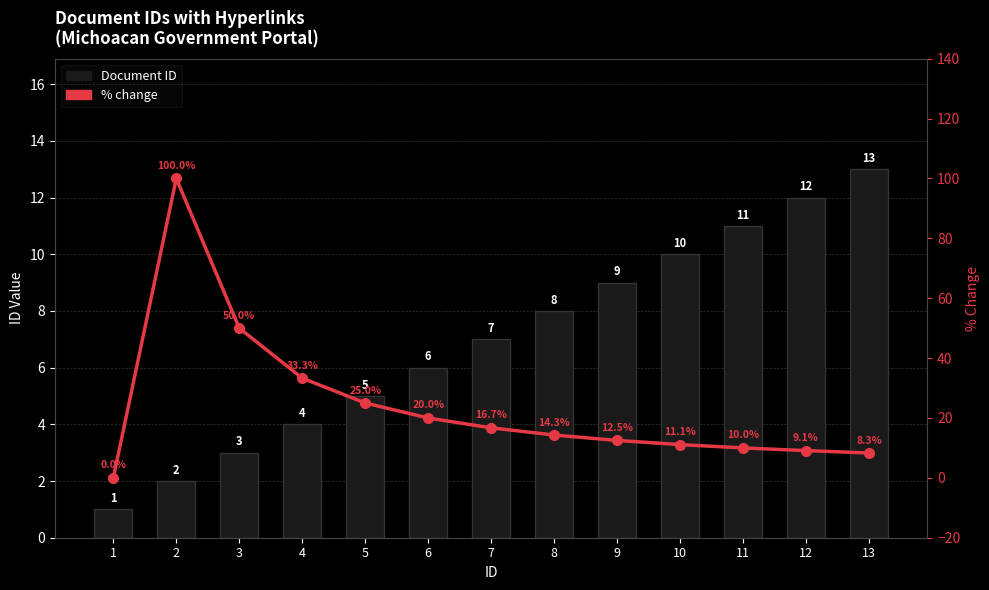

What is the difference between the Document ID values at 8 and 12?

4.0